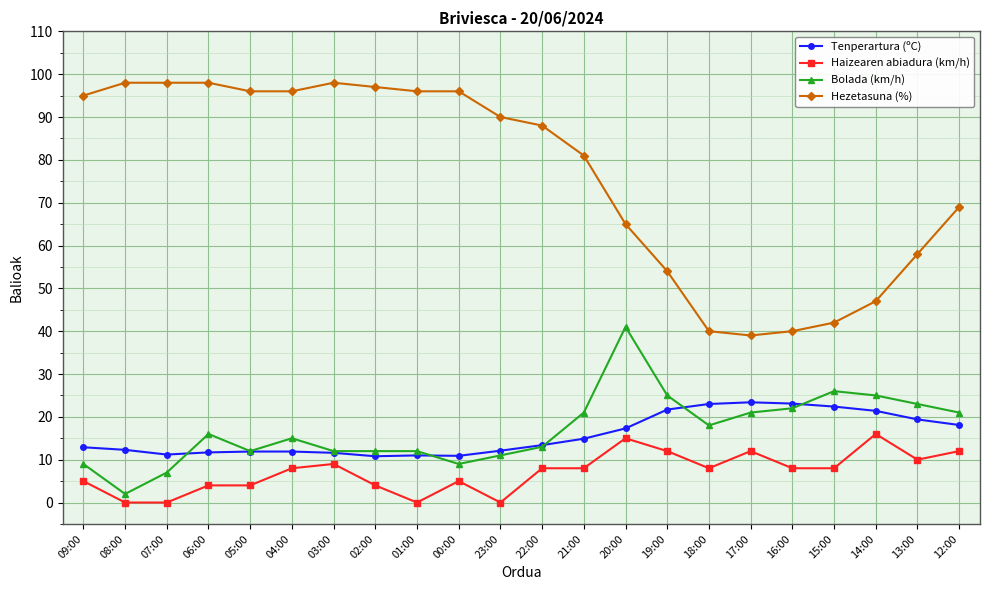

At how many categories does at least one series exceed 48?

17